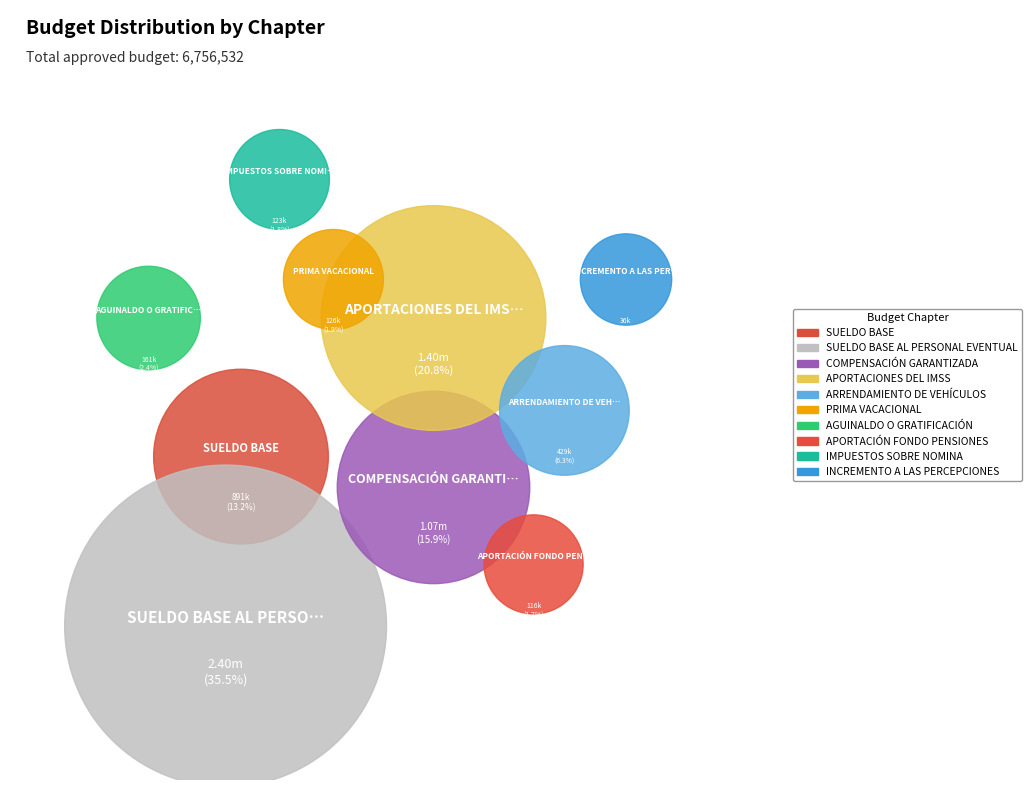

Between SUELDO BASE and ARRENDAMIENTO DE VEHÍCULOS, which is larger?

SUELDO BASE